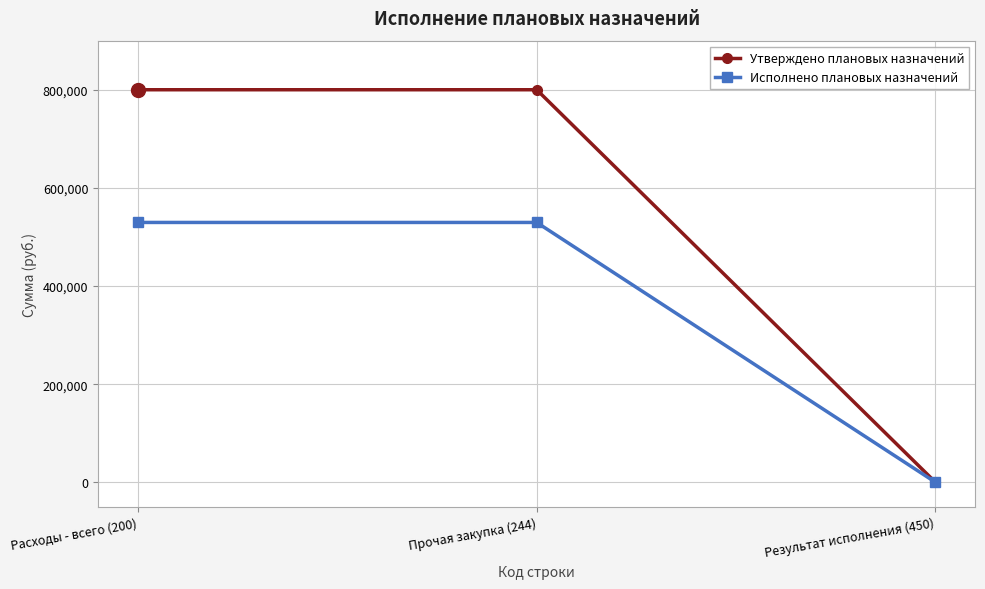

Rank the series by their average value, from highest to lowest.

Утверждено плановых назначений, Исполнено плановых назначений